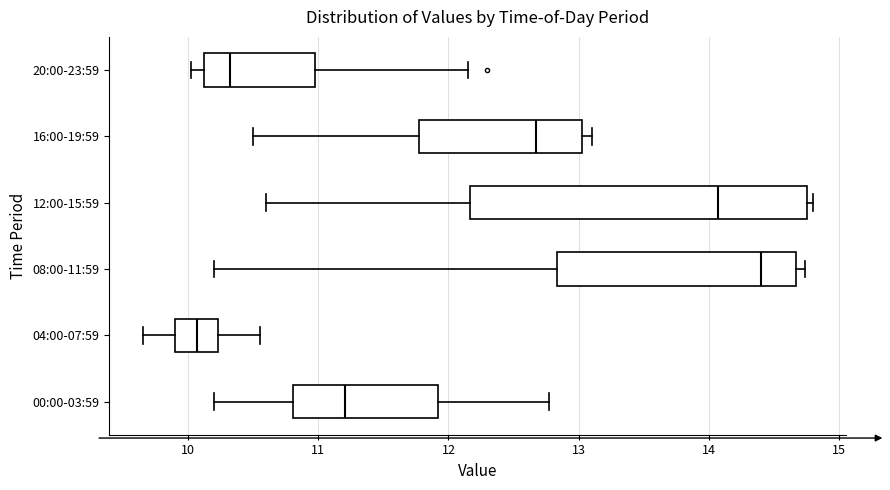

Which box's median line is the furthest to the left?

04:00-07:59